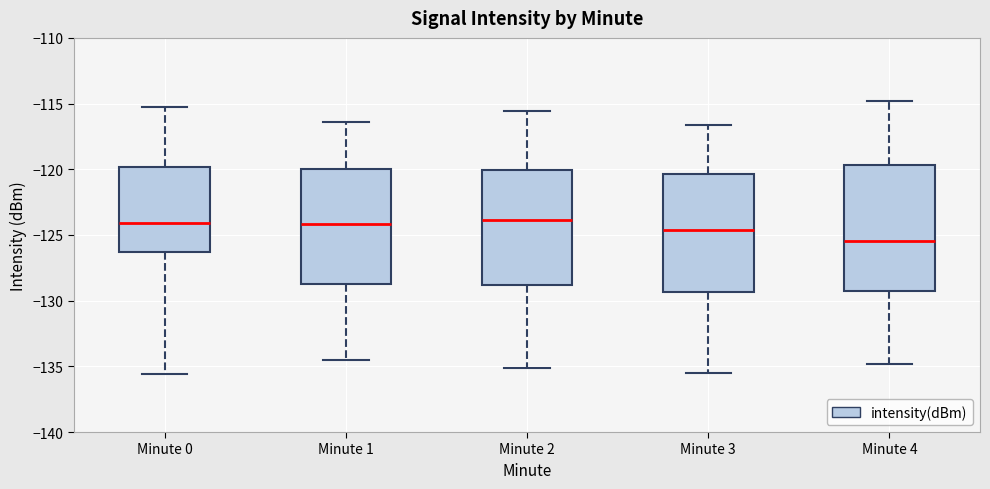

Reading left to right, transcribe this box plot: for each box, give where its median line is, the range the box spans, and where its two whiskers end, as read against the y-axis. The values are not printed on the chart, so give them approximately, as read against the axis.

Minute 0: median -124.0, box -126.5 to -120.0, whiskers -135.5 to -115.5
Minute 1: median -124.0, box -128.5 to -120.0, whiskers -134.5 to -116.5
Minute 2: median -124.0, box -129.0 to -120.0, whiskers -135.0 to -115.5
Minute 3: median -124.5, box -129.5 to -120.5, whiskers -135.5 to -116.5
Minute 4: median -125.5, box -129.0 to -119.5, whiskers -135.0 to -115.0